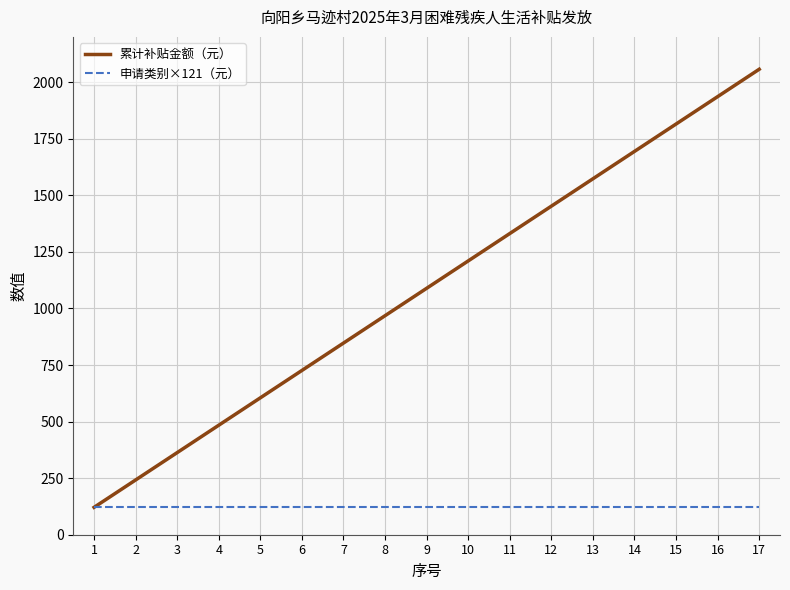

At which category is the sum across all series the highest?

17